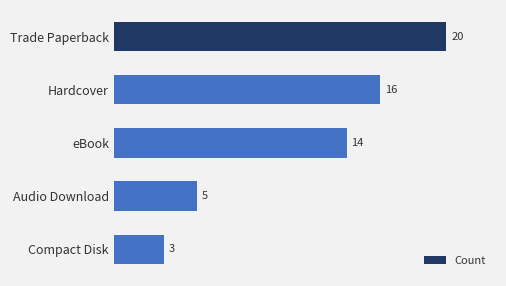

Are the bars horizontal?

Yes